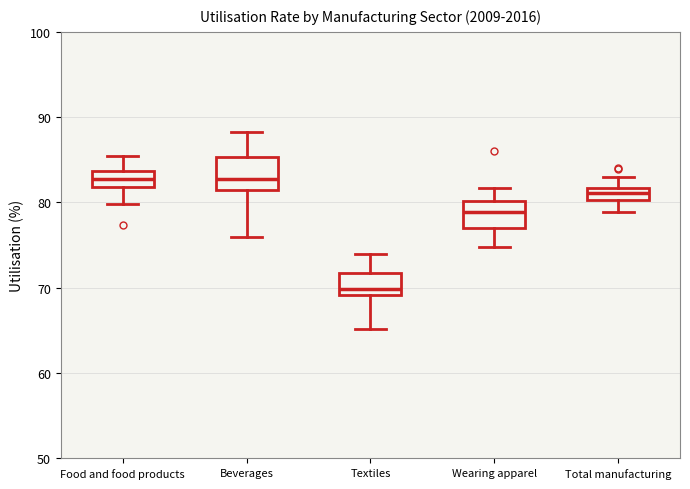

Which box's median line is the lowest?

Textiles